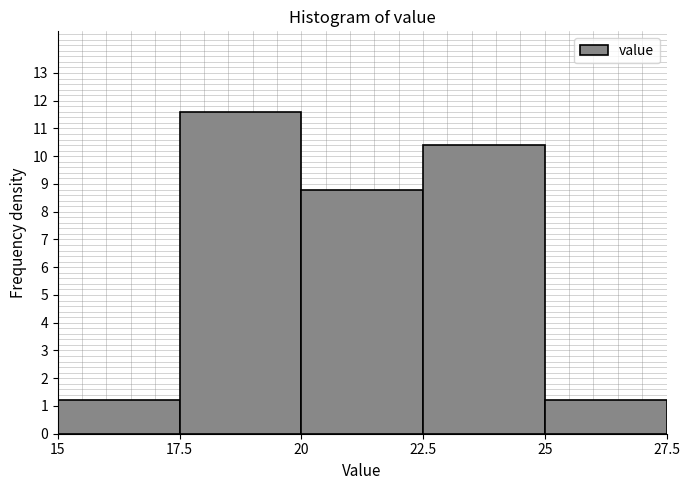

Which range on the x-axis has the tallest bar?

17.5 to 20